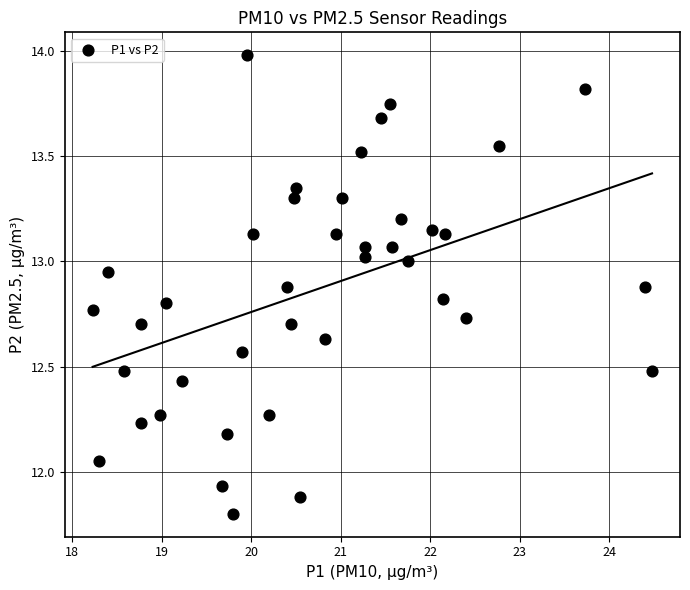

What is the range of Y values (max minus min)?

2.2